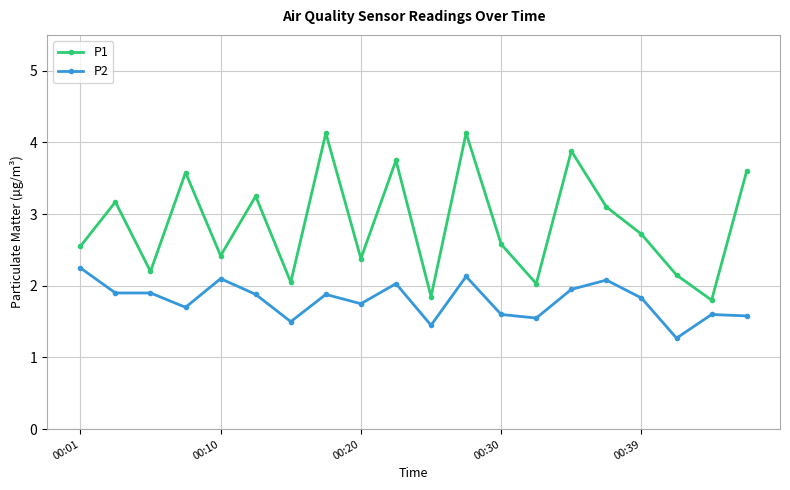

What is the minimum value for P2?

1.3